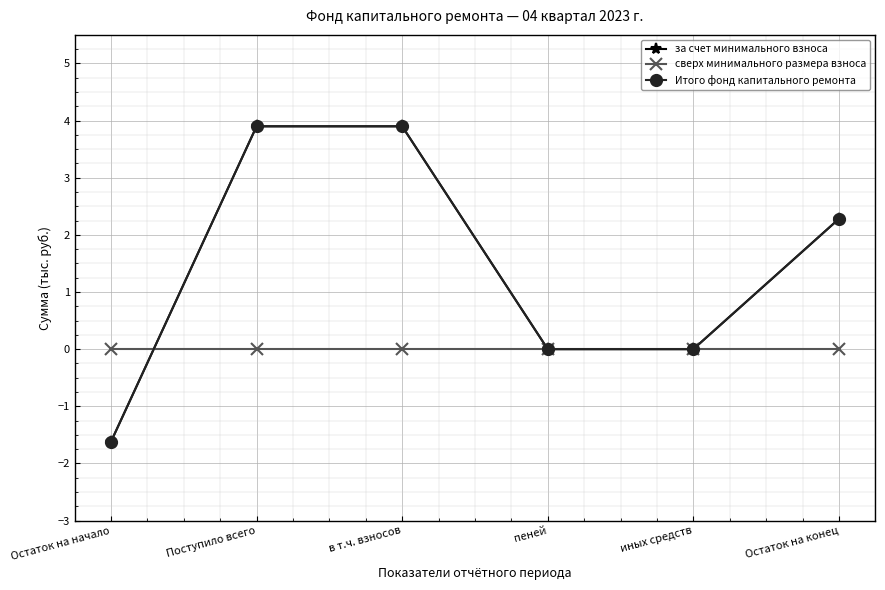

Reading left to right, what are all the values shown in this chart?

за счет минимального взноса: -1.6	3.9	3.9	0.0	0.0	2.3
сверх минимального размера взноса: 0.0	0.0	0.0	0.0	0.0	0.0
Итого фонд капитального ремонта: -1.6	3.9	3.9	0.0	0.0	2.3